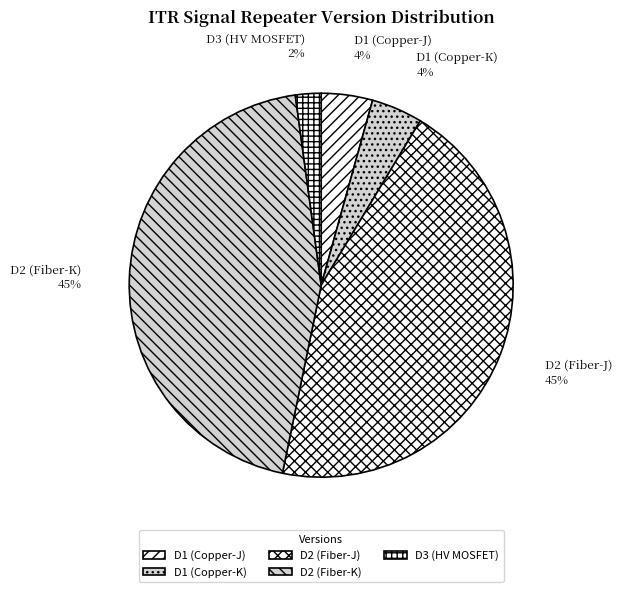

Which has a higher value, D2 (Fiber-K) or D1 (Copper-K)?

D2 (Fiber-K)